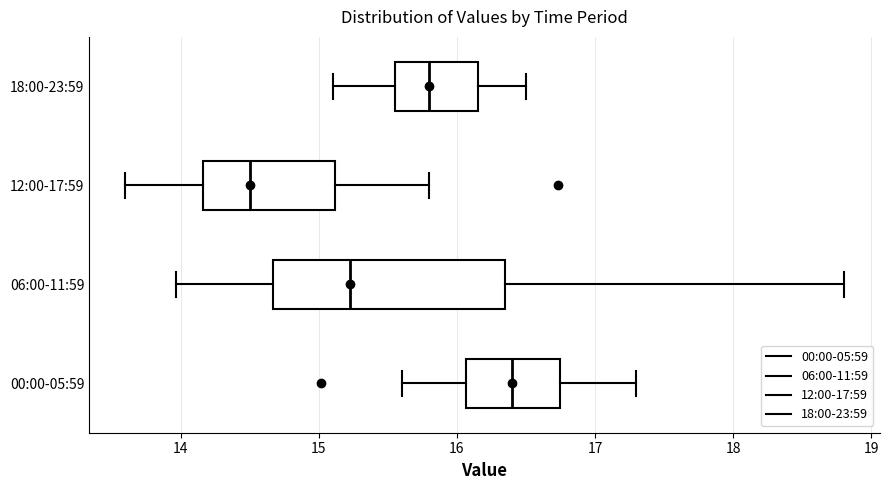

Reading bottom to top, read every box against the x-axis: the position of its median line, the range the box covers, and the ends of its whiskers. The values are not printed on the chart, so give them approximately, as read against the axis.

00:00-05:59: median 16.4, box 16.1 to 16.8, whiskers 15.6 to 17.3
06:00-11:59: median 15.2, box 14.7 to 16.4, whiskers 14.0 to 18.8
12:00-17:59: median 14.5, box 14.2 to 15.1, whiskers 13.6 to 15.8
18:00-23:59: median 15.8, box 15.6 to 16.2, whiskers 15.1 to 16.5